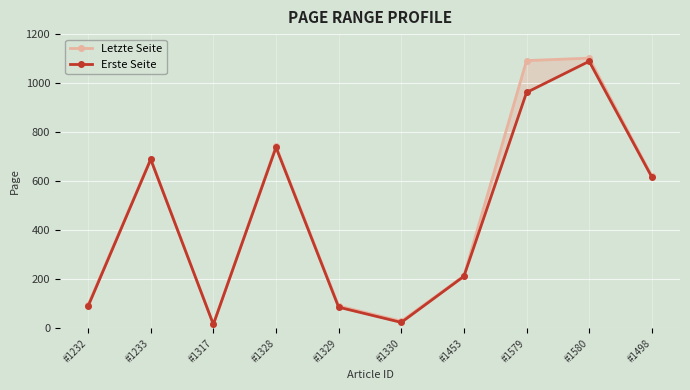

What is the maximum value for Erste Seite?

1089